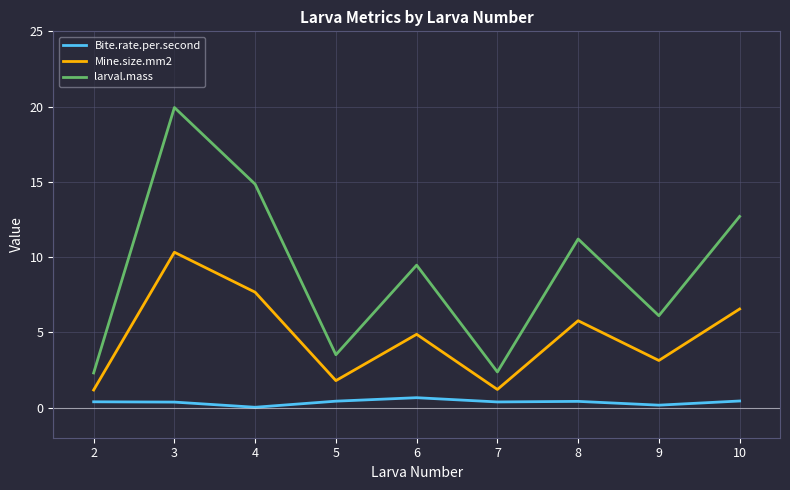

Between 4 and 10, which series saw the biggest shift?

larval.mass